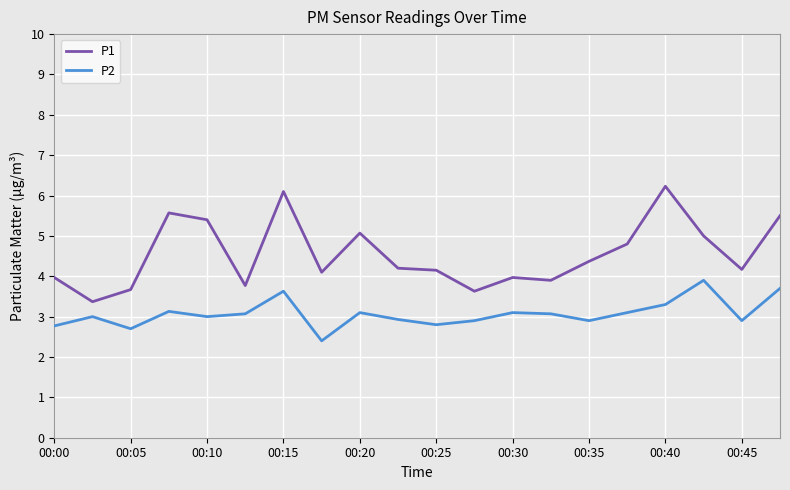

In P1, how many points are higher than both neighbors (excluding endpoints)?

5